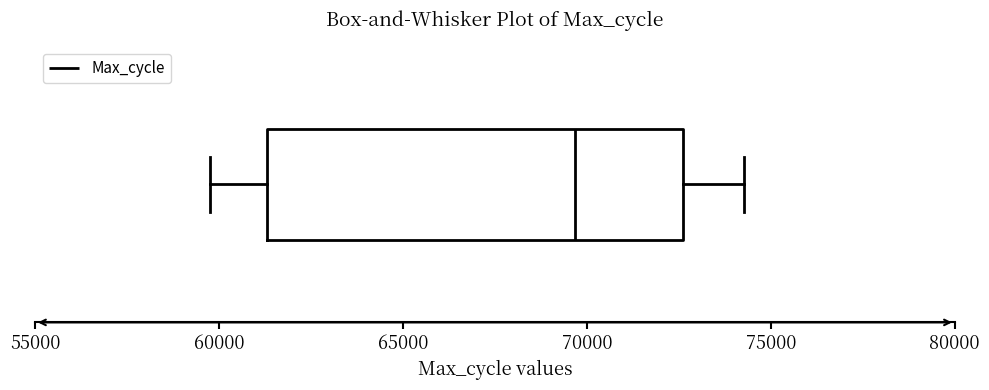

Where is the left edge of the box on the x-axis? The values are not printed on the chart, so give them approximately, as read against the axis.

61500